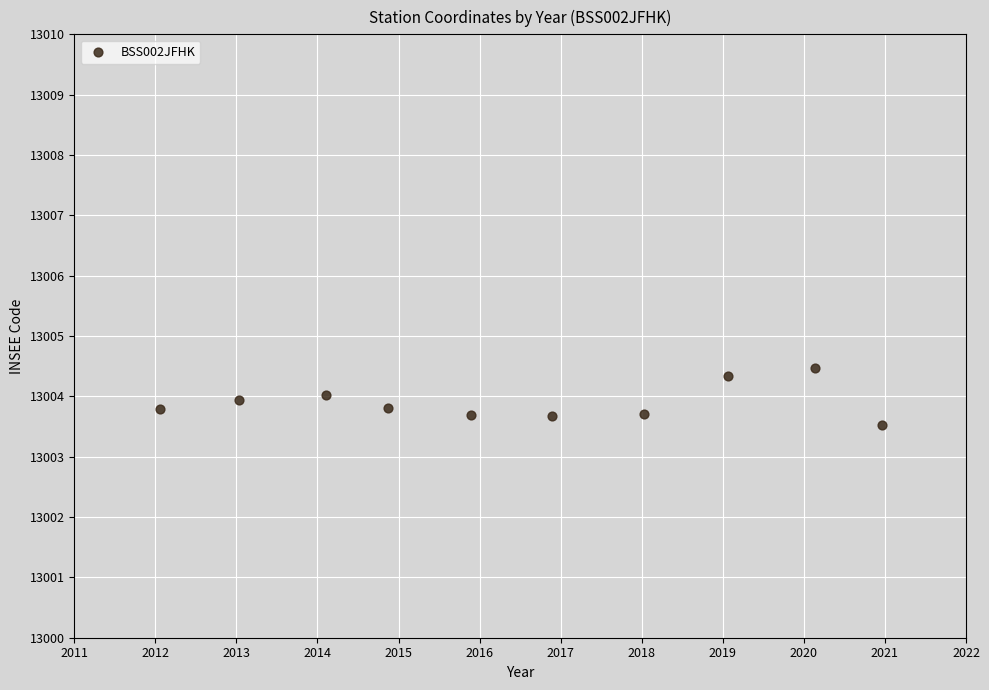

What Y value in the scatter plot is closest to 13003?

13003.5